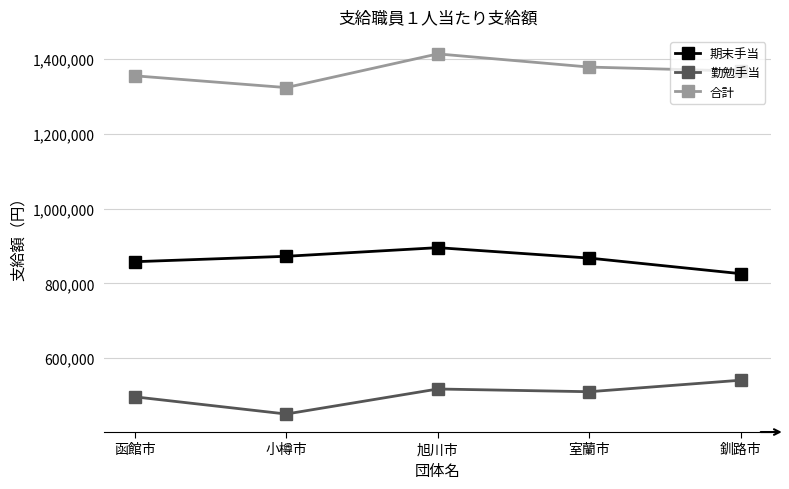

True or false: 合計 and 期末手当 intersect in this chart.

False